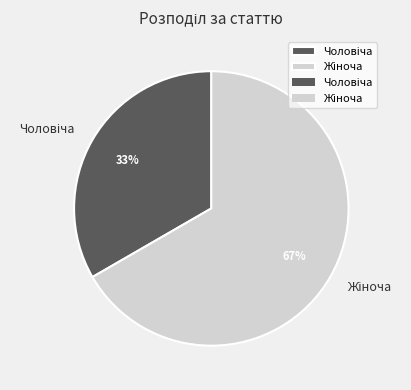

To the nearest percent, what is the average slice percentage?

50%